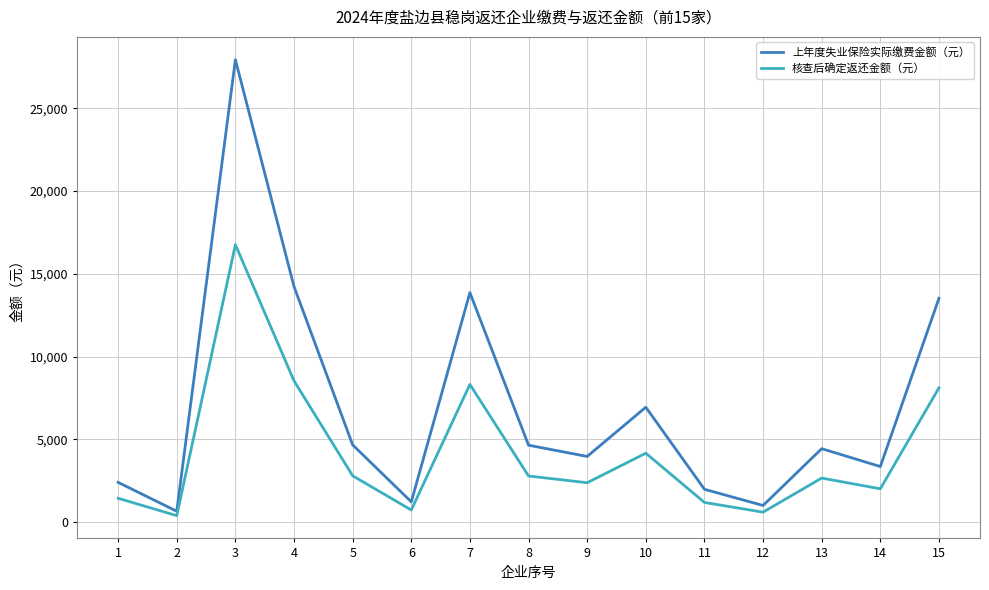

Rank the series at 3 from highest to lowest value.

上年度失业保险实际缴费金额（元）, 核查后确定返还金额（元）